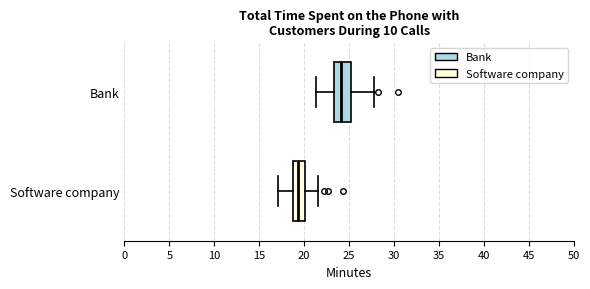

Reading bottom to top, read every box against the x-axis: the position of its median line, the range the box covers, and the ends of its whiskers. The values are not printed on the chart, so give them approximately, as read against the axis.

Software company: median 19.5, box 18.5 to 20.0, whiskers 17.0 to 21.5
Bank: median 24.0, box 23.5 to 25.0, whiskers 21.5 to 28.0